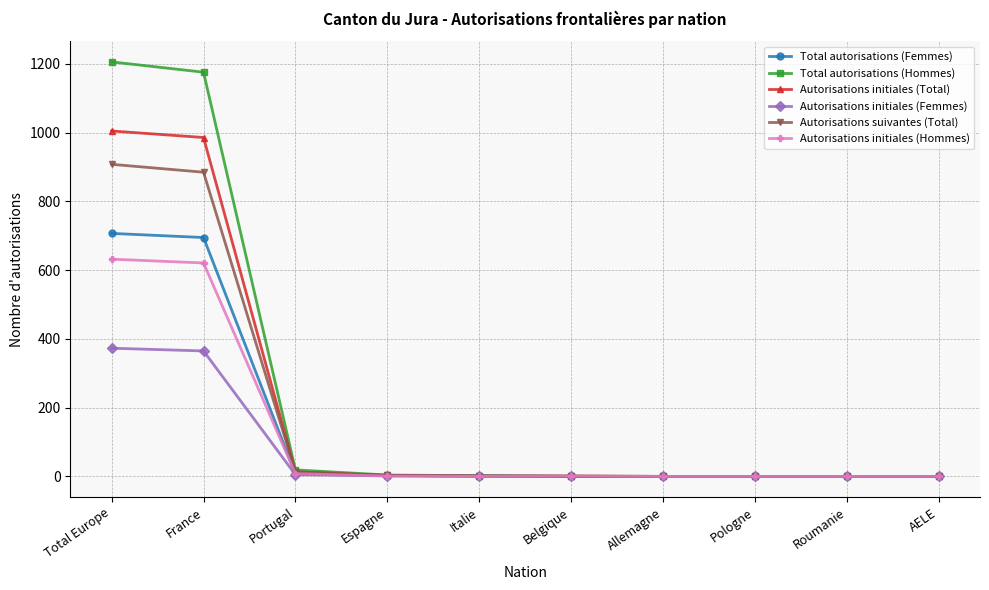

Which series has the widest spread of values?

Total autorisations (Hommes)